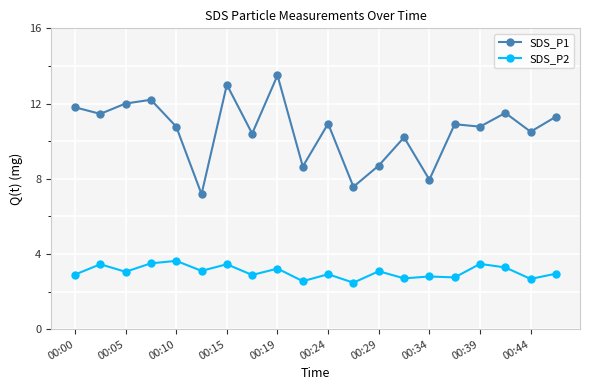

What is the highest value of the SDS_P2 series?

3.6